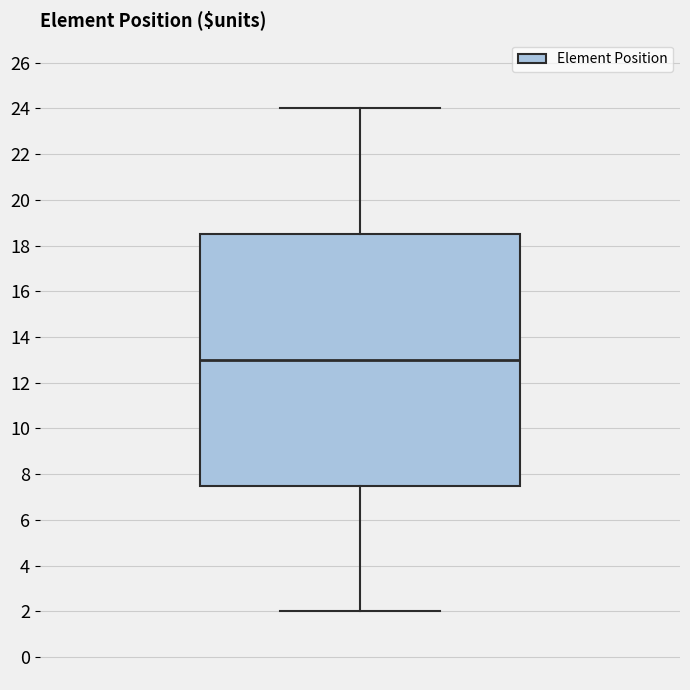

Where does the lower whisker of the box end on the y-axis? The values are not printed on the chart, so give them approximately, as read against the axis.

2.0